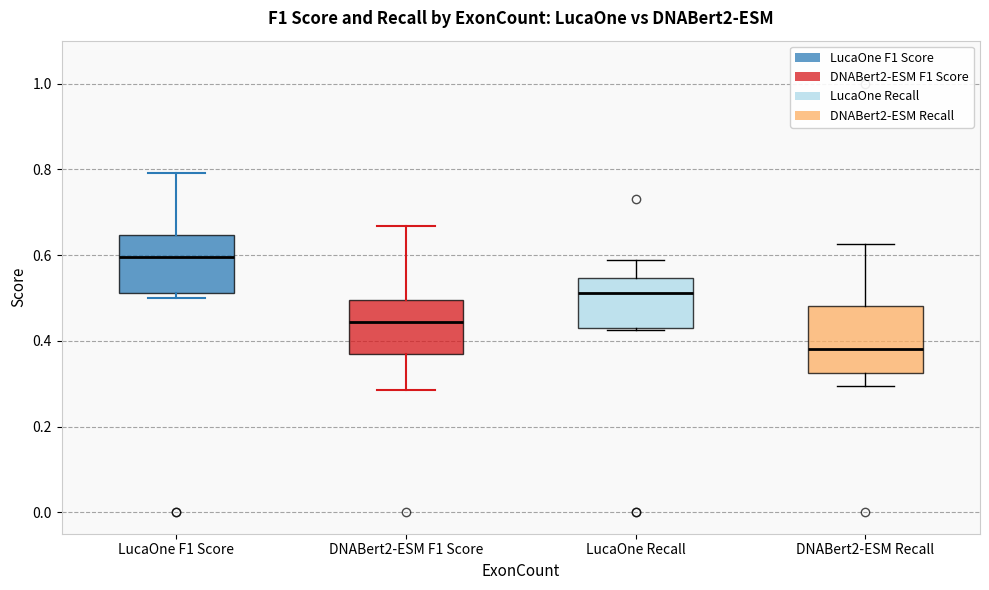

Reading left to right, read every box against the y-axis: the position of its median line, the range the box covers, and the ends of its whiskers. The values are not printed on the chart, so give them approximately, as read against the axis.

LucaOne F1 Score: median 0.60, box 0.52 to 0.64, whiskers 0.50 to 0.80
DNABert2-ESM F1 Score: median 0.44, box 0.36 to 0.50, whiskers 0.28 to 0.66
LucaOne Recall: median 0.52, box 0.42 to 0.54, whiskers 0.42 to 0.58
DNABert2-ESM Recall: median 0.38, box 0.32 to 0.48, whiskers 0.30 to 0.62